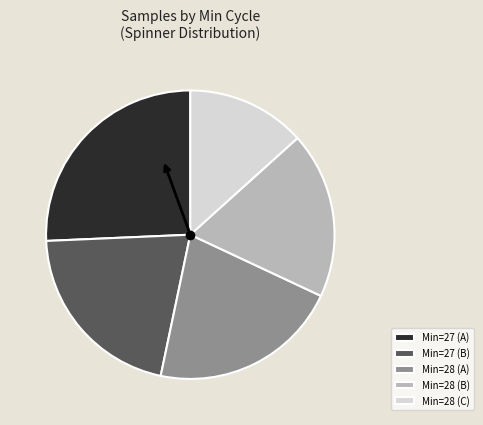

Between Min=28 (B) and Min=28 (C), which is larger?

Min=28 (B)